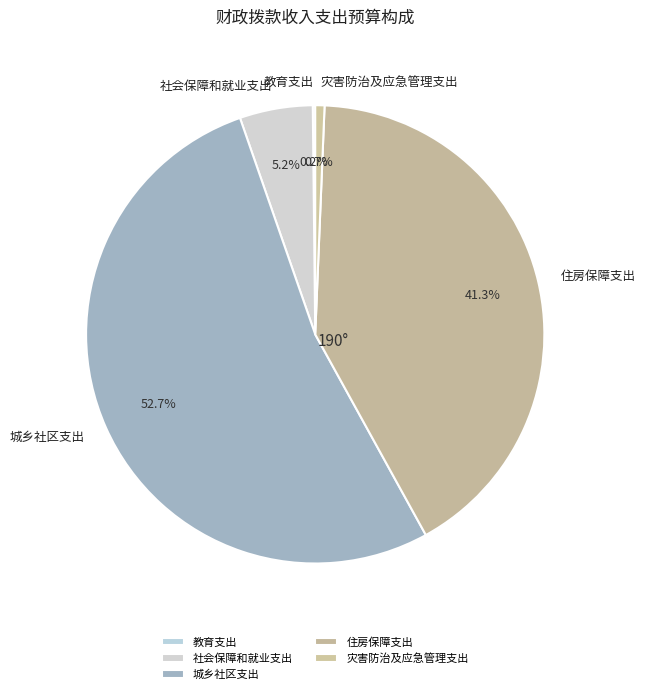

What percentage is NOT represented by 灾害防治及应急管理支出?

99.3%